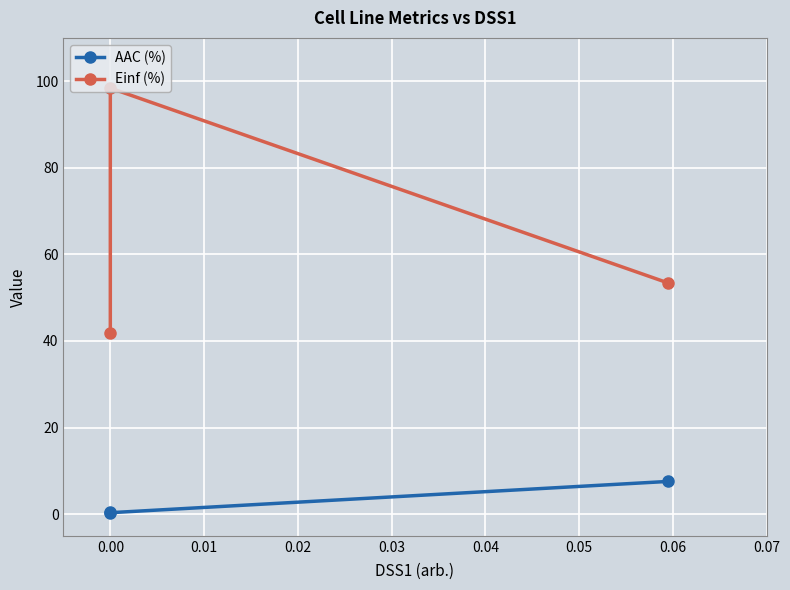

Which series has the largest range (max minus min)?

Einf (%)